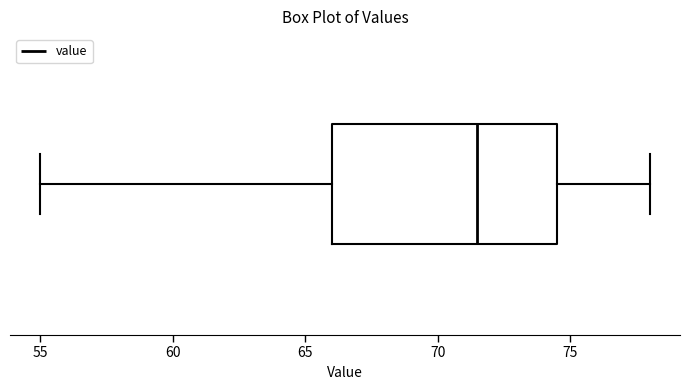

Where does the right whisker of the box end on the x-axis? The values are not printed on the chart, so give them approximately, as read against the axis.

78.0